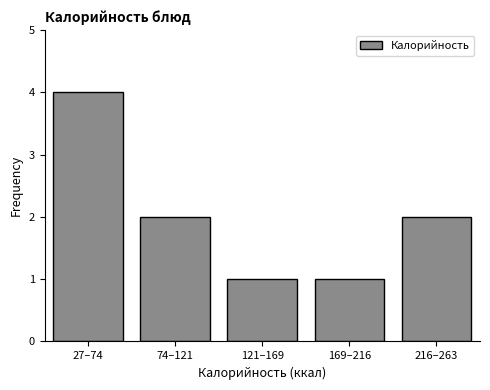

Reading left to right, transcribe all the data shown in this chart.

4	2	1	1	2